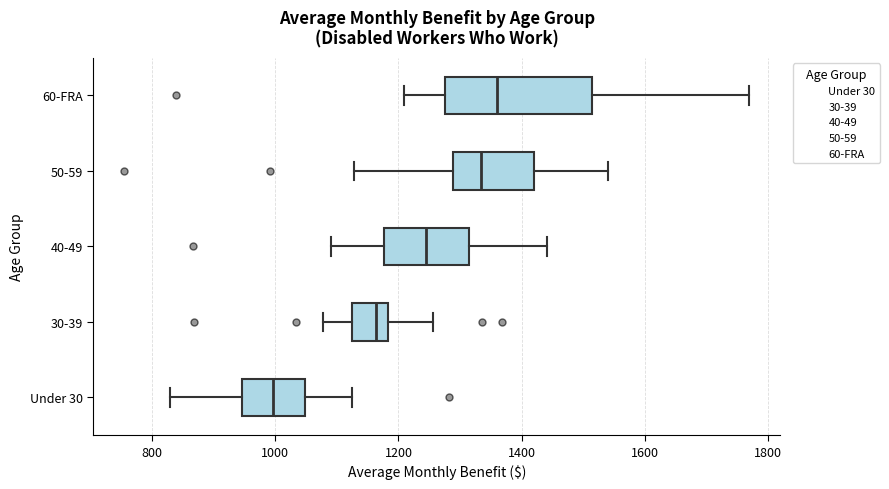

Comparing the boxes themselves (not the whiskers), which one is the widest?

60-FRA